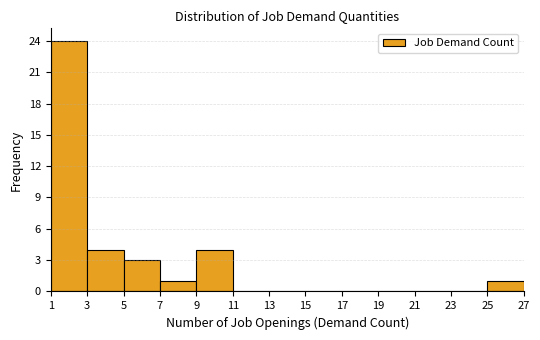

What is the height of the bar covering 9 to 11 on the x-axis? The values are not printed on the chart, so give them approximately, as read against the axis.

4